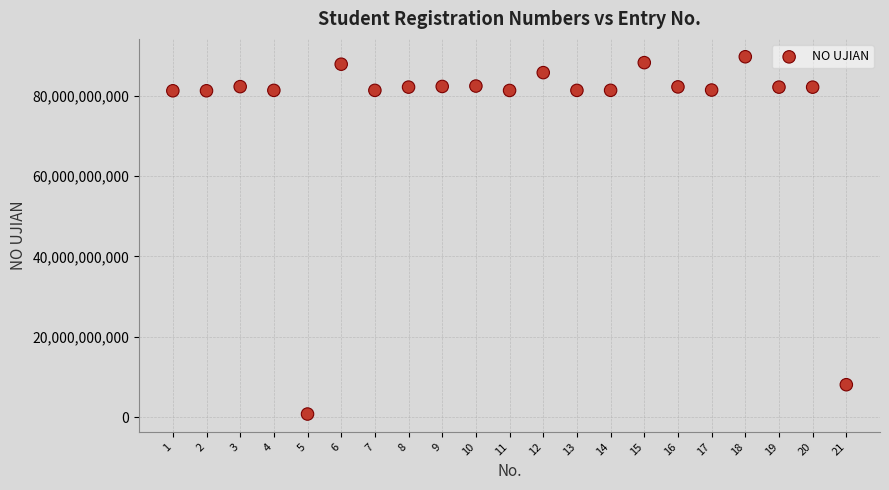

What is the range of Y values (max minus min)?

88856698598